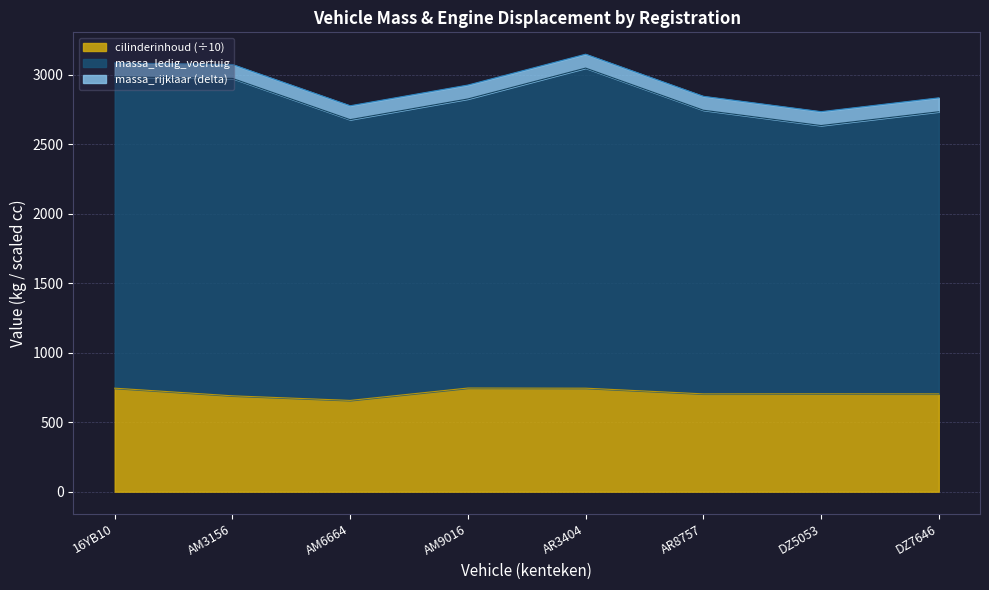

Read the massa_rijklaar value at 16YB10.

3085.0